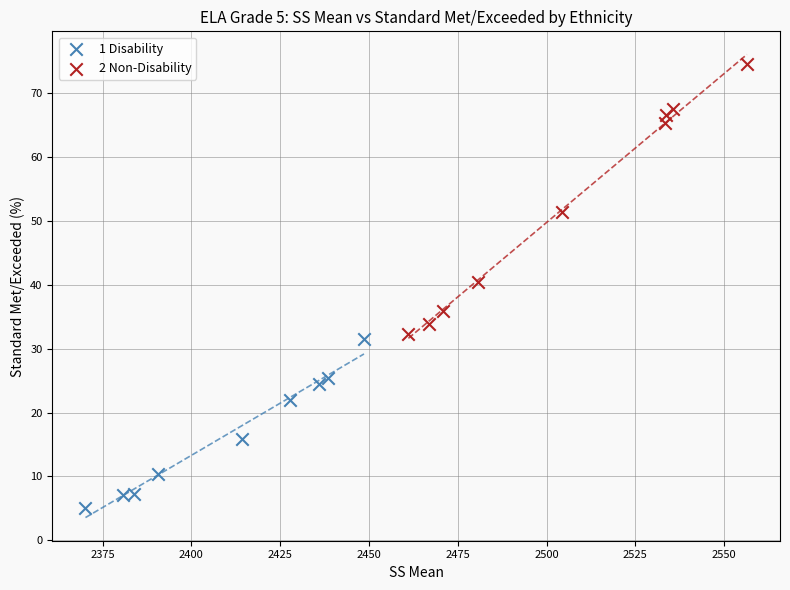

Which series contains the lowest Y value?

1 Disability